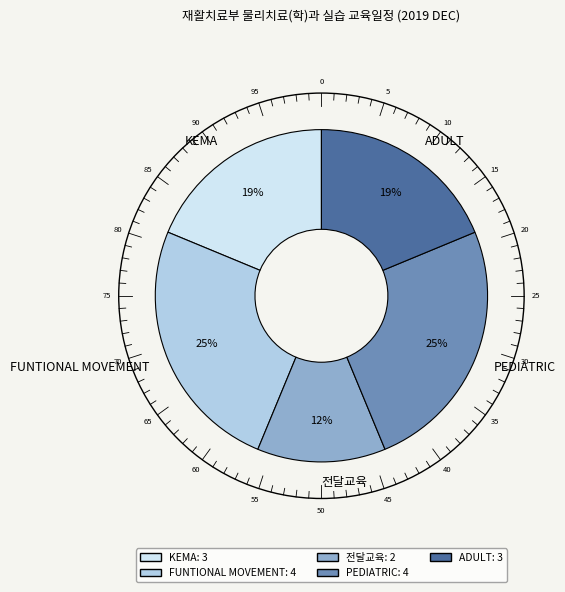

Which category has the smallest portion of the pie?

전달교육